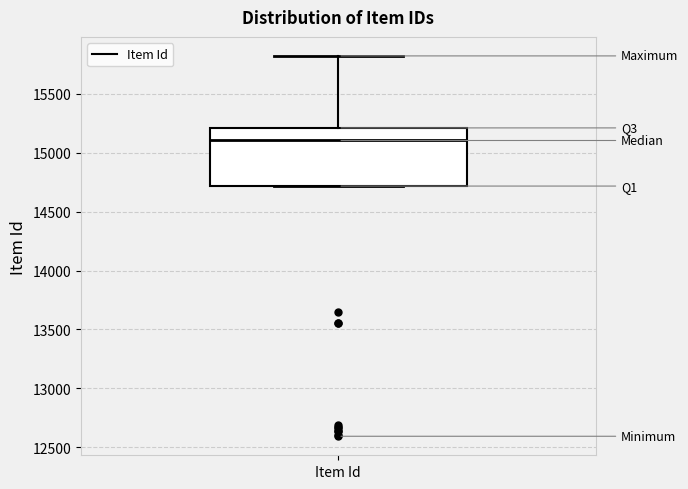

Where does the upper whisker of the box for Item Id end on the y-axis? The values are not printed on the chart, so give them approximately, as read against the axis.

15800